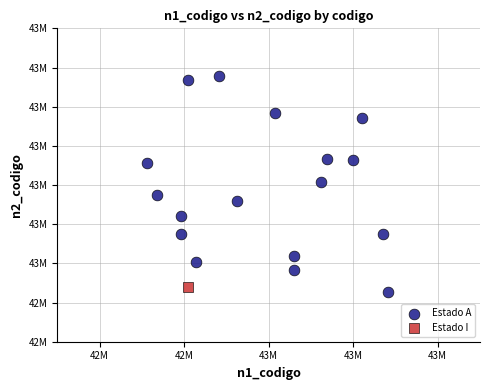

What are all the series names shown in the legend?

Estado A, Estado I